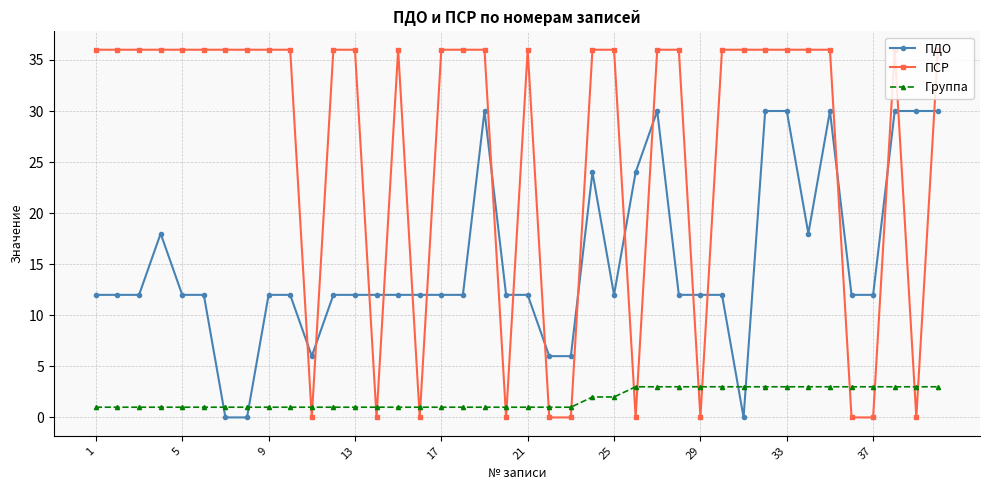

How many lines are shown in the chart?

3